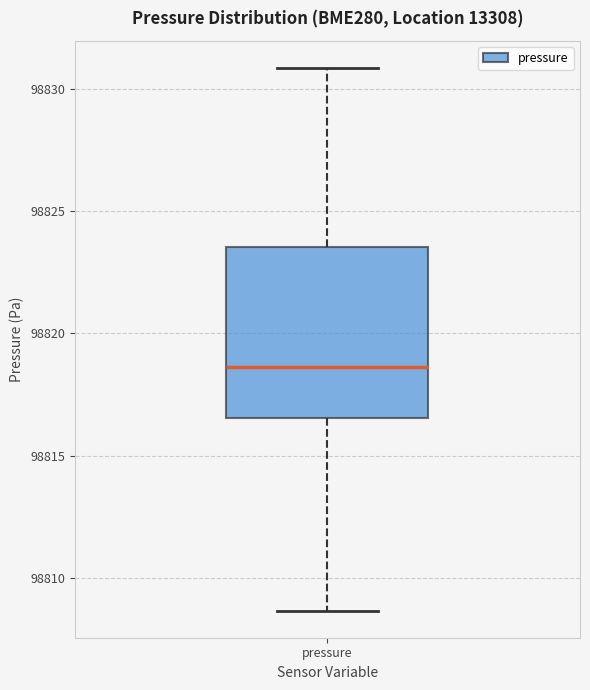

Read this box plot against the y-axis: the position of the median line, the range covered by the box, and the ends of both whiskers. The values are not printed on the chart, so give them approximately, as read against the axis.

median 98818.5, box 98816.5 to 98823.5, whiskers 98808.5 to 98831.0